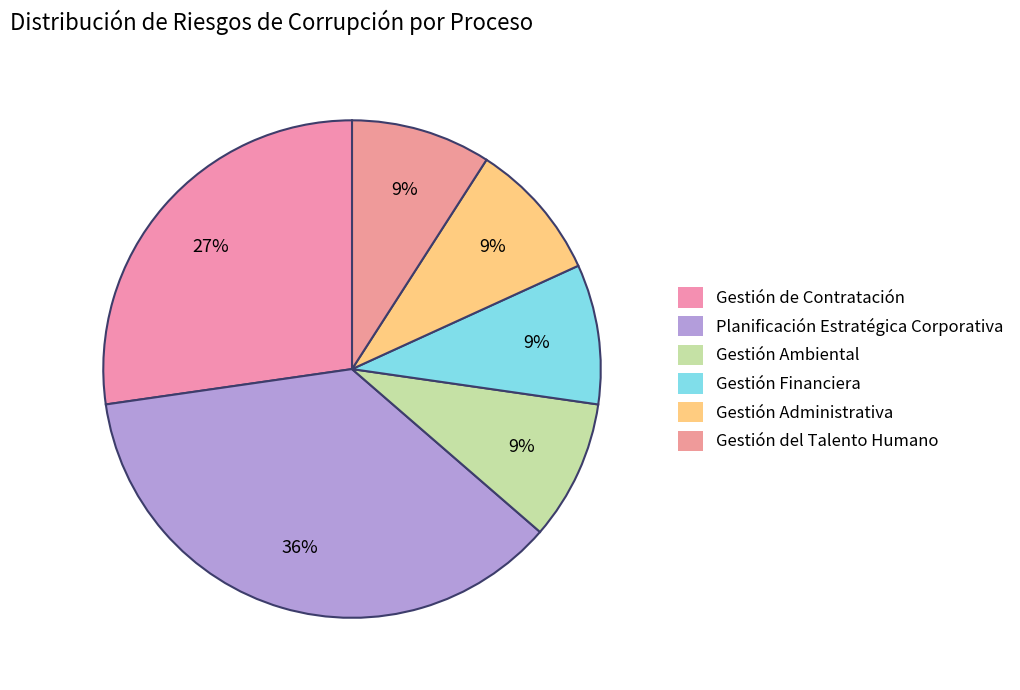

Between Gestión Ambiental and Planificación Estratégica Corporativa, which is larger?

Planificación Estratégica Corporativa